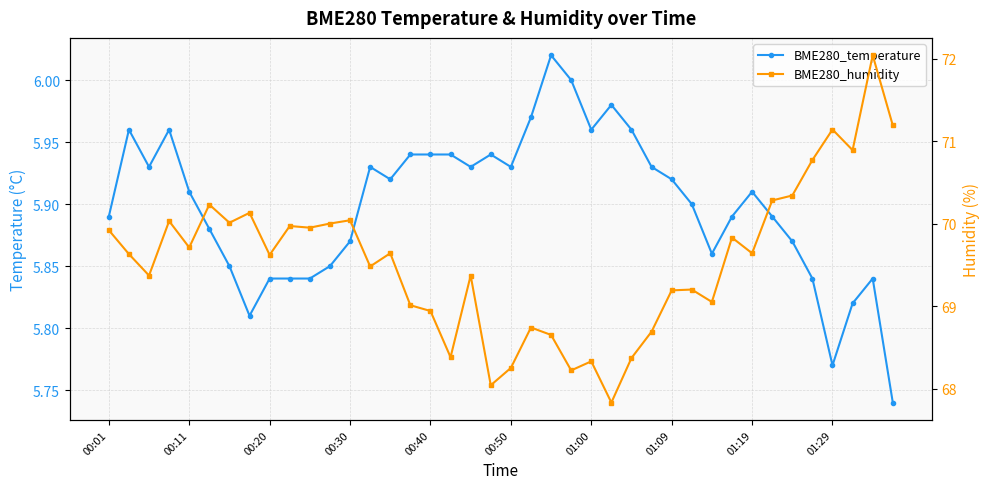

True or false: BME280_humidity has more than 1 interior local peaks.

True